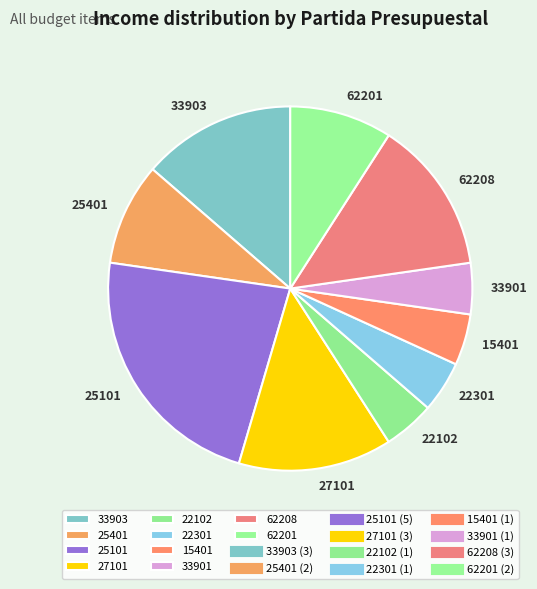

Is there a majority slice in this chart?

No